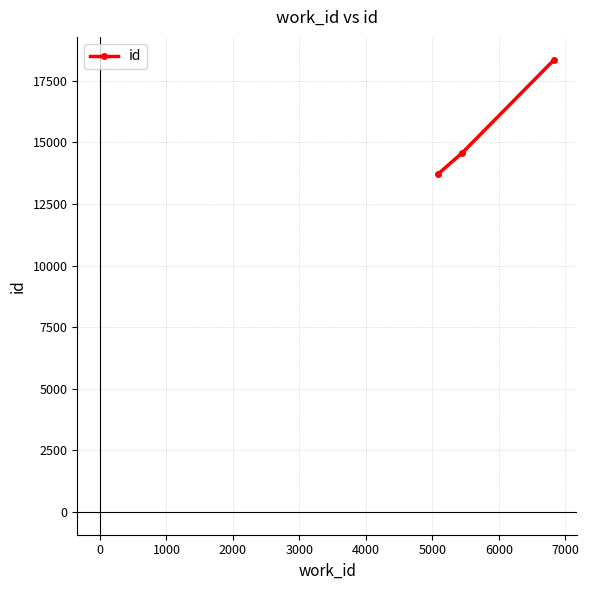

What is the sum of all values?

46643